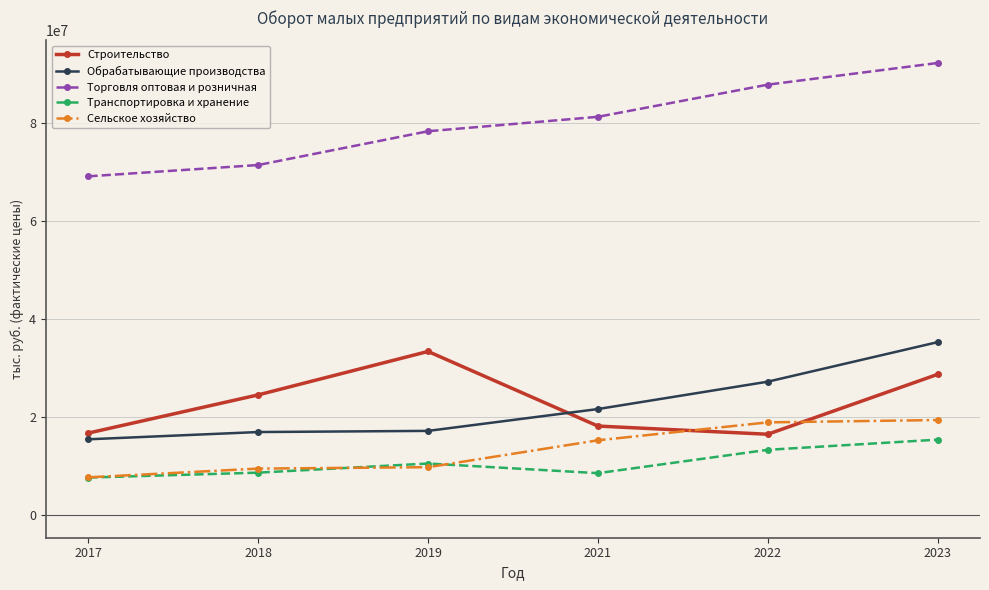

Which series has the widest spread of values?

Торговля оптовая и розничная